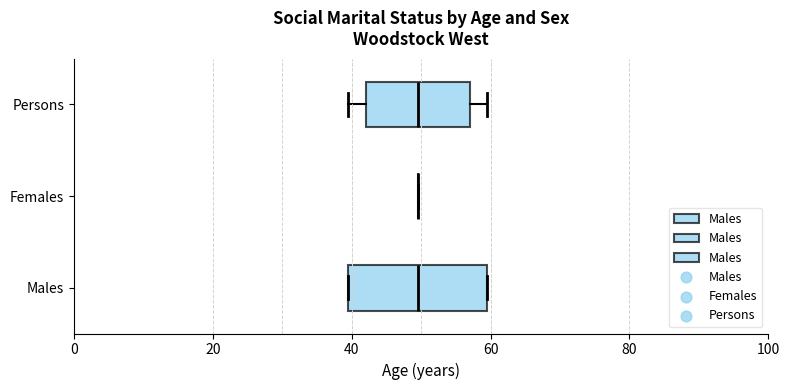

Reading bottom to top, transcribe this box plot: for each box, give where its median line is, the range the box spans, and where its two whiskers end, as read against the x-axis. The values are not printed on the chart, so give them approximately, as read against the axis.

Males: median 50, box 40 to 60, whiskers 40 to 60
Females: box collapsed to a line at 50, whiskers 50 to 50
Persons: median 50, box 42 to 58, whiskers 40 to 60